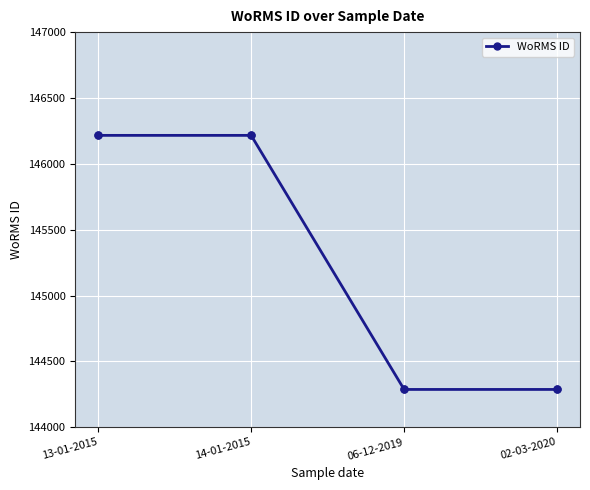

What is the ratio of the value at 13-01-2015 to the value at 02-03-2020?

1.0